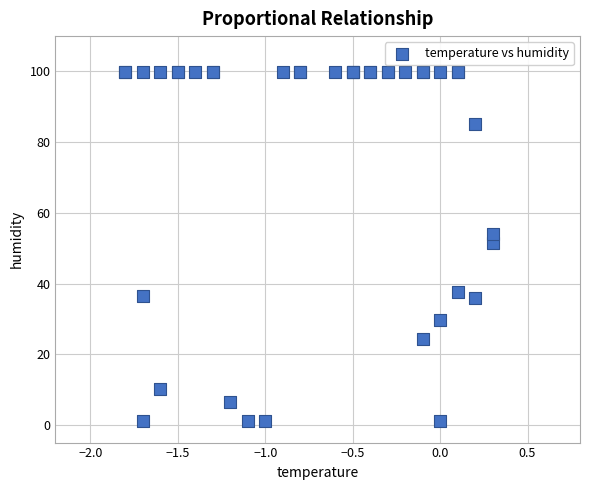

What Y value in the scatter plot is closest to 50?

51.4